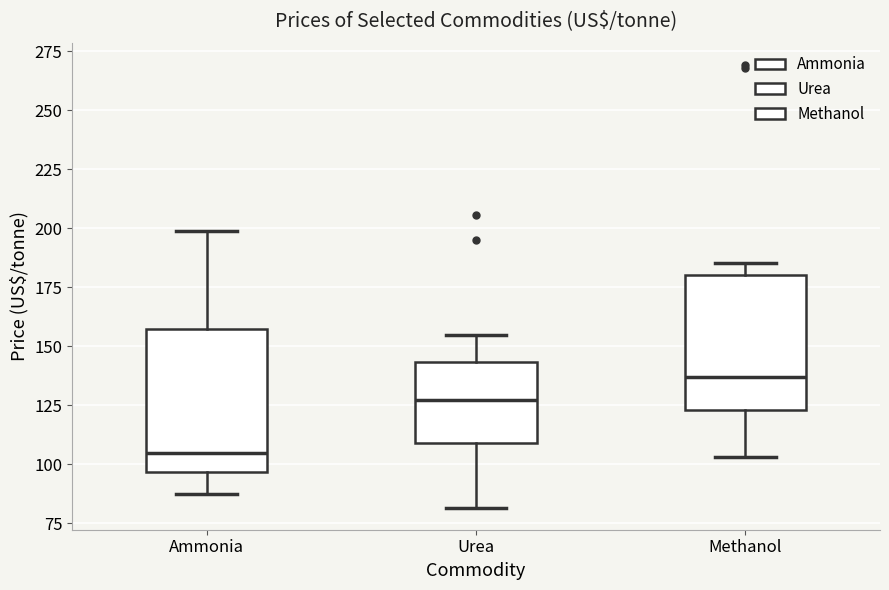

Reading left to right, read every box against the y-axis: the position of its median line, the range the box covers, and the ends of its whiskers. The values are not printed on the chart, so give them approximately, as read against the axis.

Ammonia: median 105, box 95 to 155, whiskers 85 to 200
Urea: median 125, box 110 to 145, whiskers 80 to 155
Methanol: median 135, box 125 to 180, whiskers 105 to 185